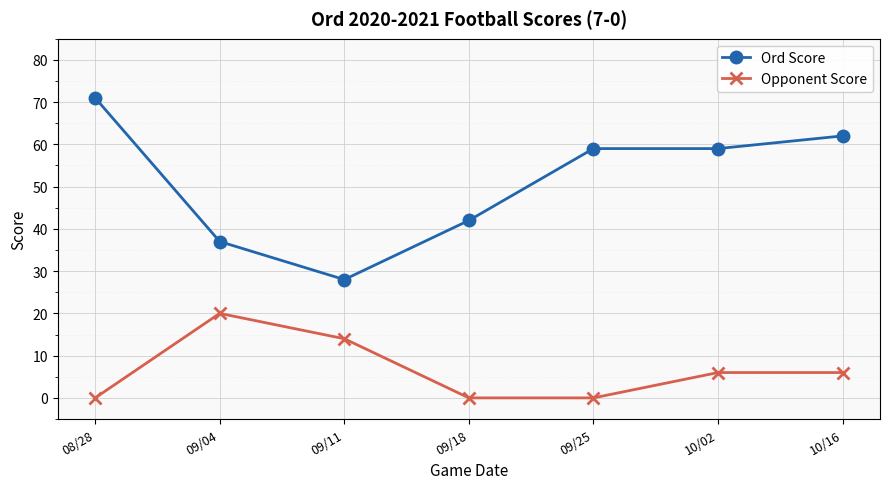

True or false: Ord Score has more than 2 points higher than both neighbors.

False